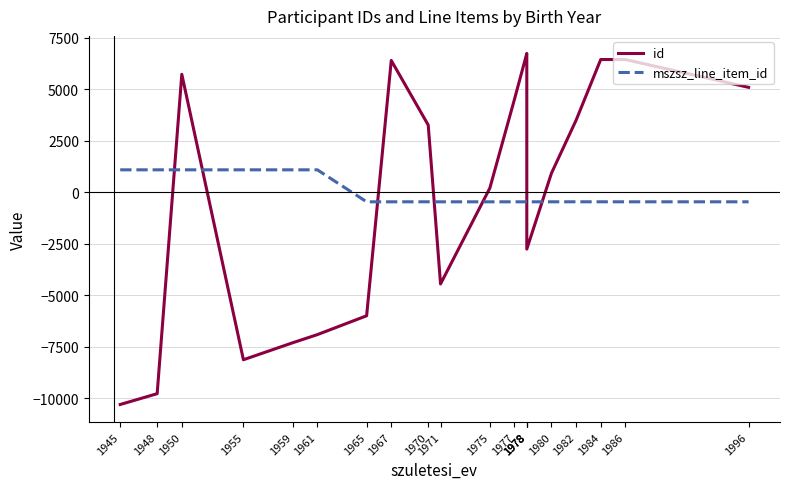

Between which two adjacent categories do mszsz_line_item_id and id first intersect?

1948 and 1950